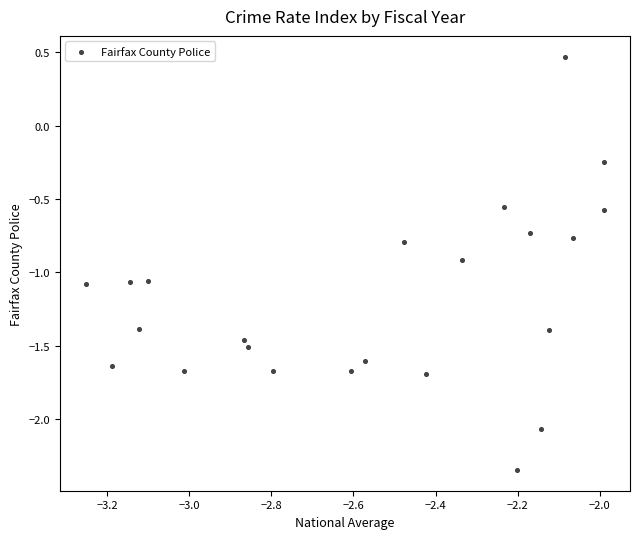

What is the range of Y values (max minus min)?

2.8